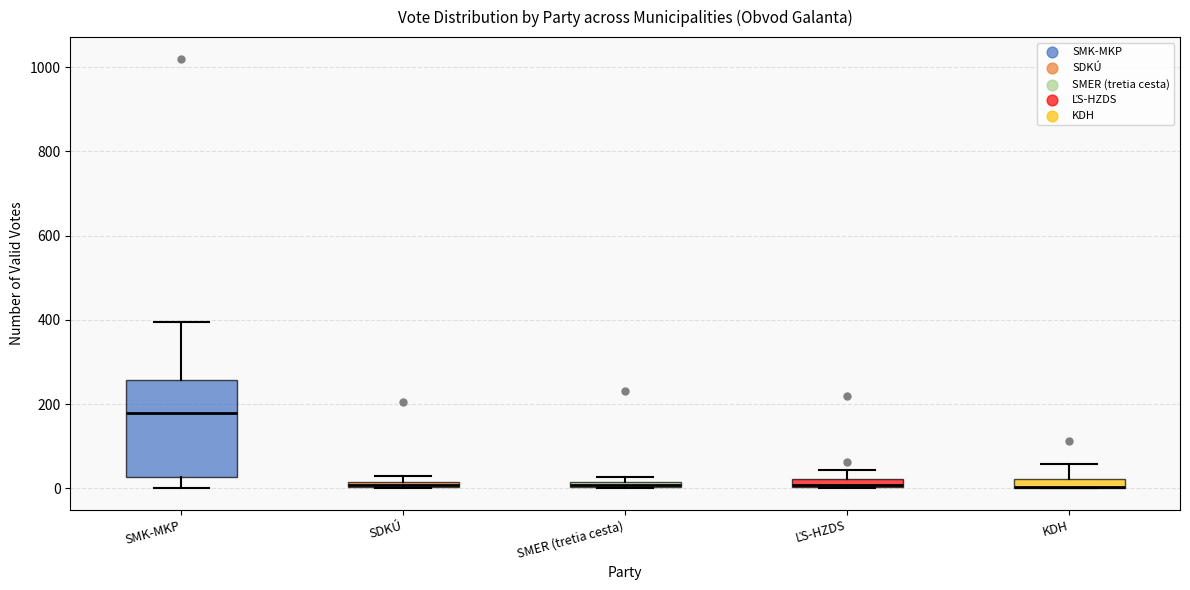

Comparing the boxes themselves (not the whiskers), which one is the tallest?

SMK-MKP